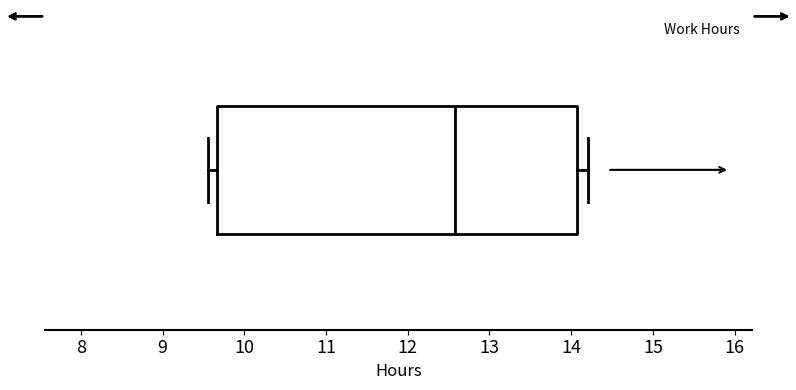

Transcribe this box plot: give where the median line is, the range the box spans, and where the two whiskers end, as read against the x-axis. The values are not printed on the chart, so give them approximately, as read against the axis.

median 12.6, box 9.7 to 14.1, whiskers 9.6 to 14.2